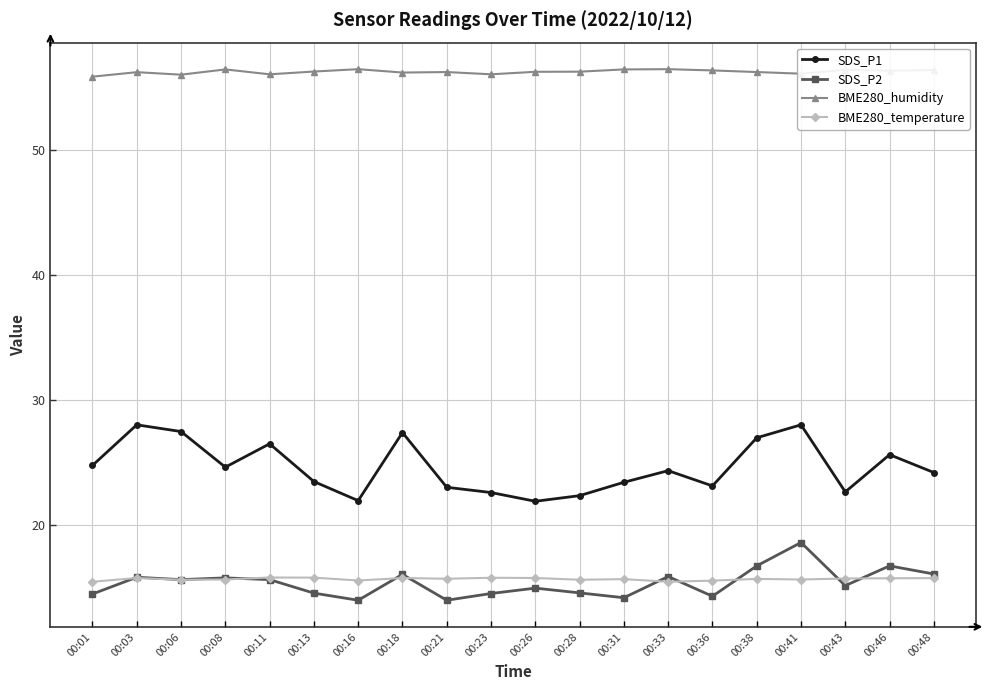

What is the difference between the maximum and second lowest values in the SDS_P1 series?

6.1